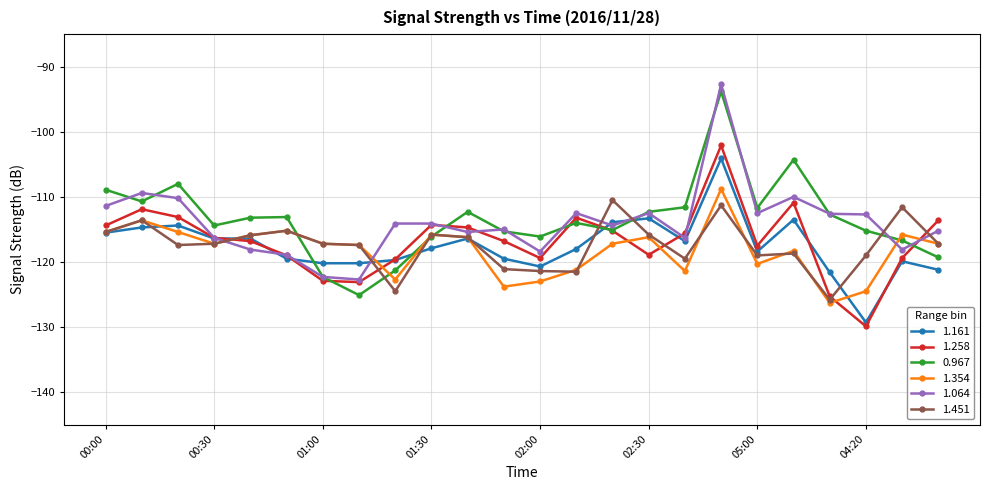

True or false: 1.161 has more than 0 points higher than both neighbors.

True